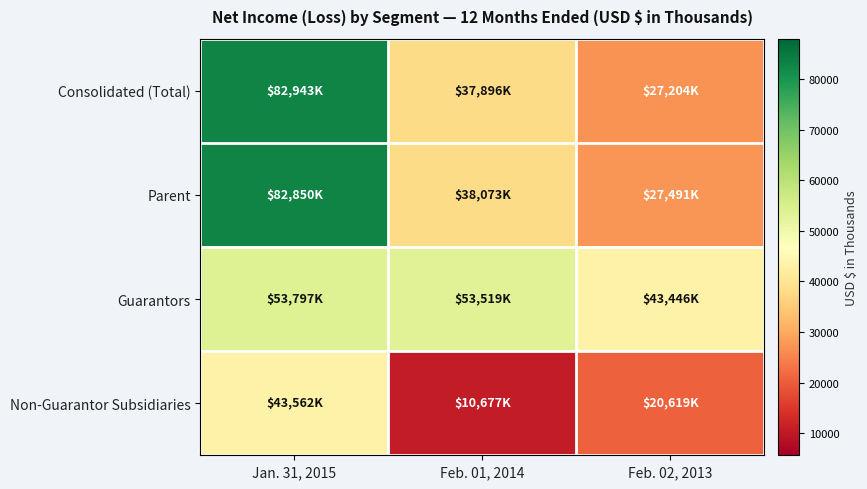

At which category is the sum across all series the highest?

Jan. 31, 2015